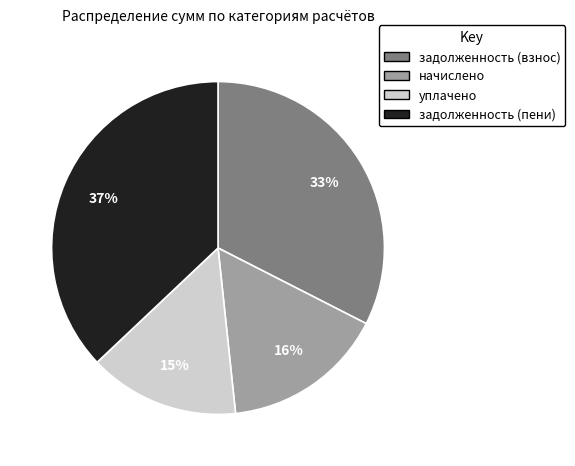

To the nearest percent, what is the average slice percentage?

25%